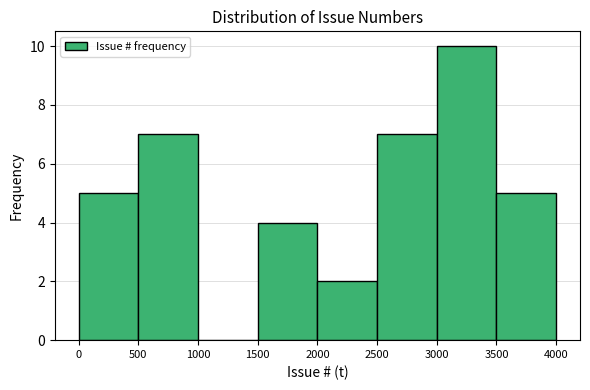

How tall is the bar that spans 1500 to 2000 on the x-axis? The values are not printed on the chart, so give them approximately, as read against the axis.

4